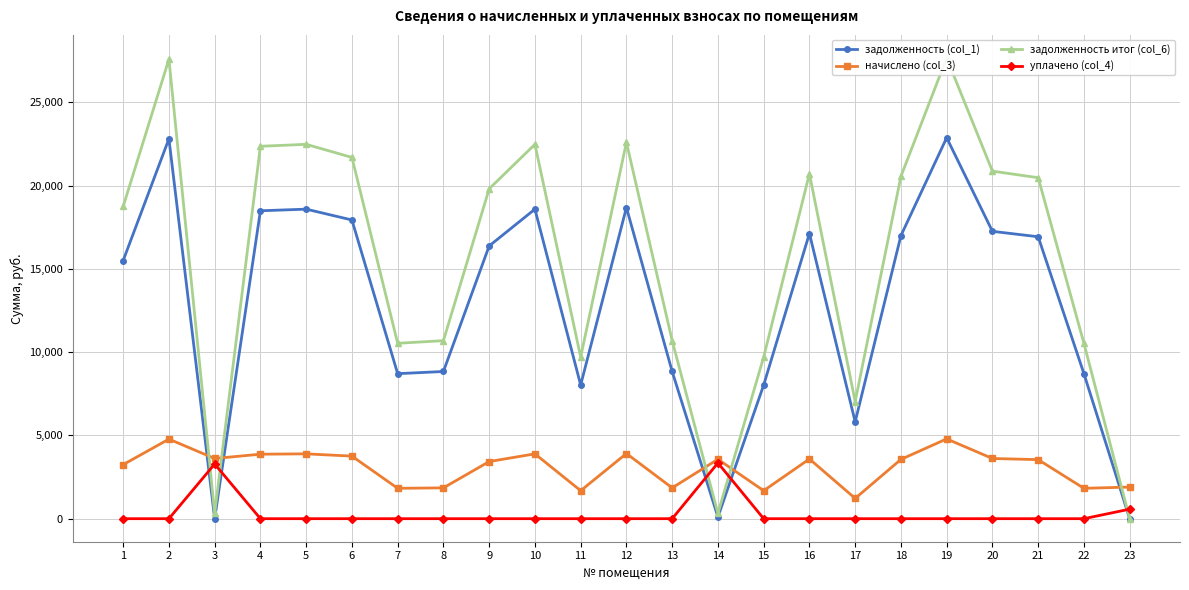

Which series has the largest range (max minus min)?

задолженность итог (col_6)